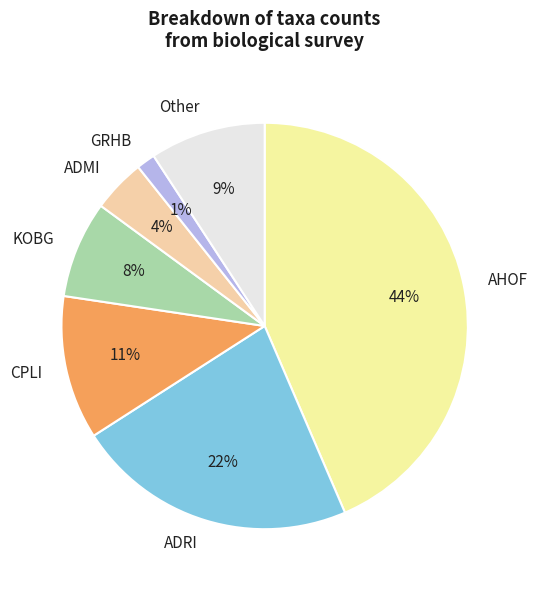

Rank the categories by value from lowest to highest.

GRHB, ADMI, KOBG, Other, CPLI, ADRI, AHOF